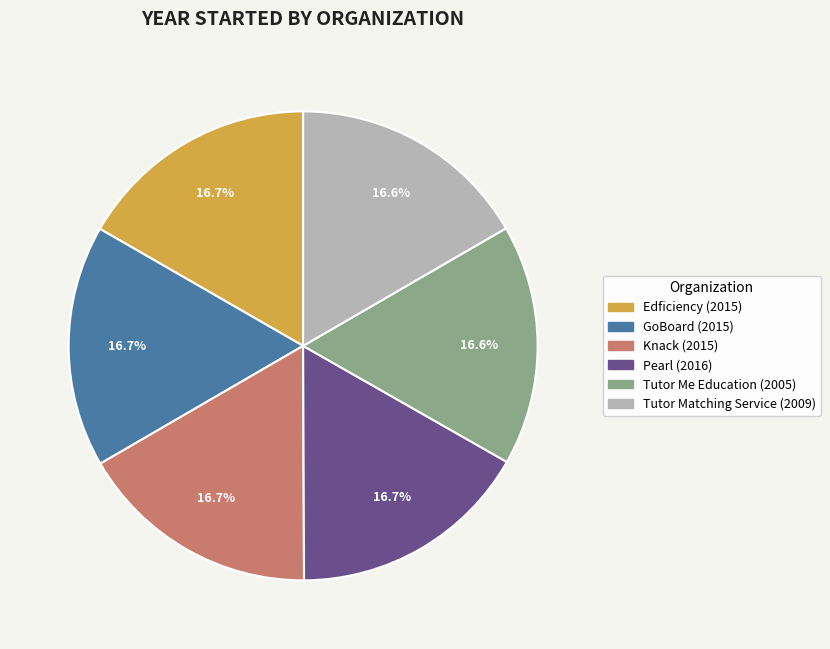

Is there a majority slice in this chart?

No